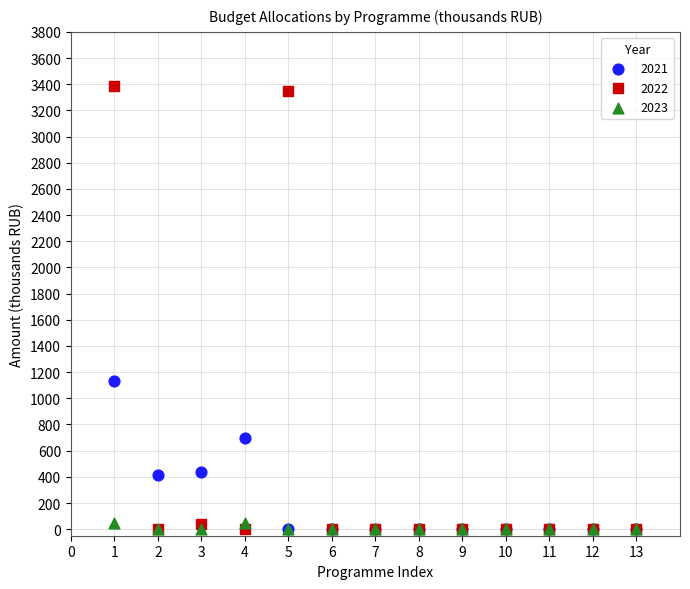

Which series has the largest Y range (max minus min)?

2022